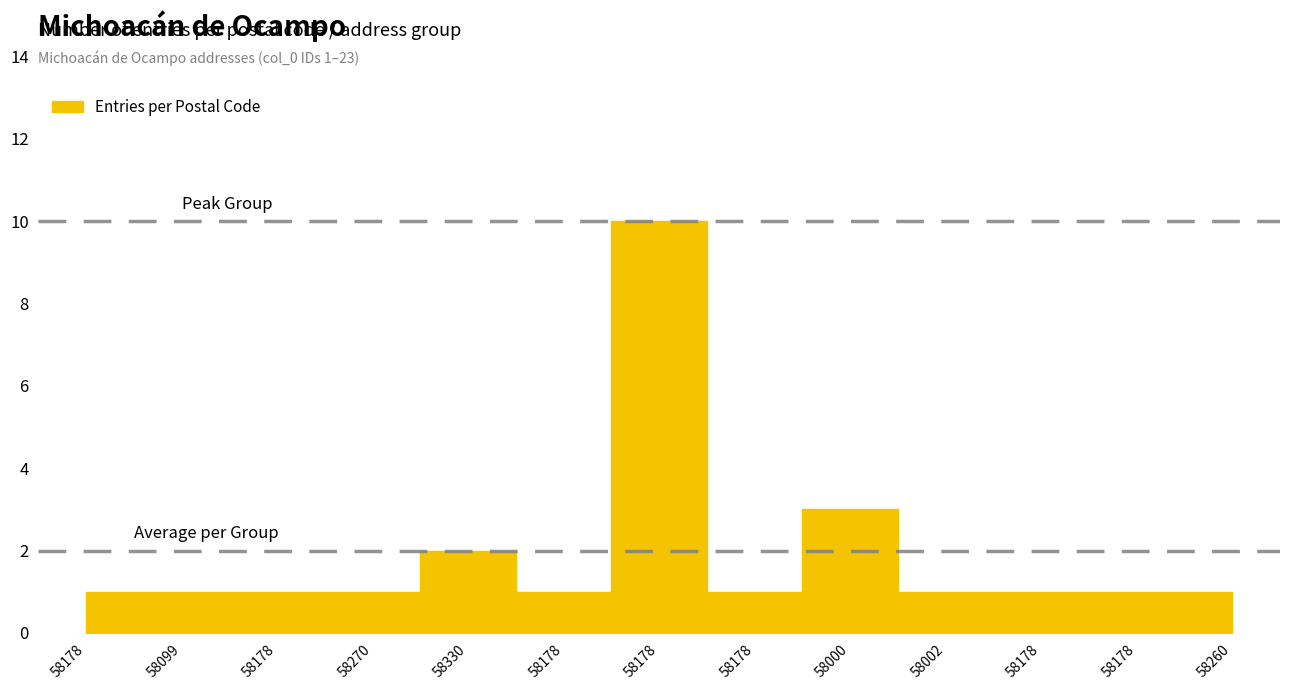

What position from the right is 58270?

10